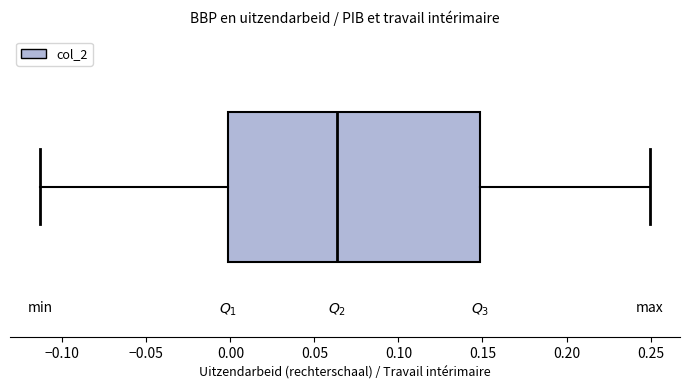

Transcribe this box plot: give where the median line is, the range the box spans, and where the two whiskers end, as read against the x-axis. The values are not printed on the chart, so give them approximately, as read against the axis.

median 0.065, box 0.000 to 0.150, whiskers -0.115 to 0.250